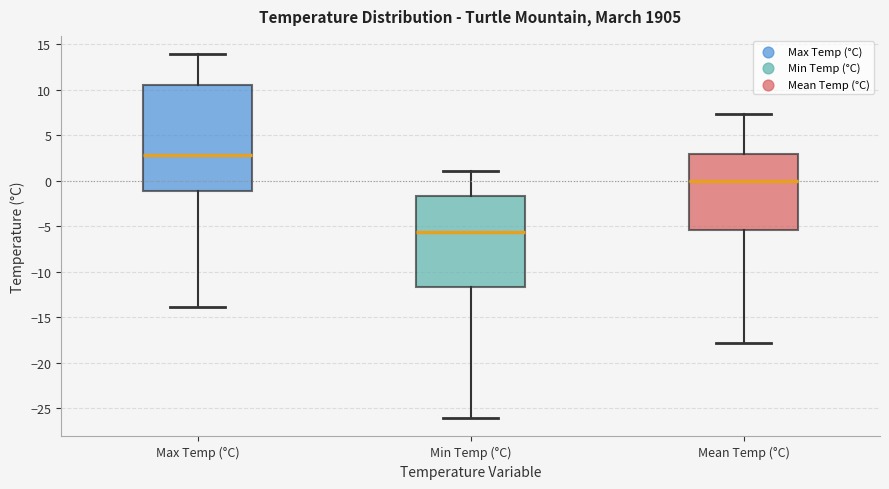

Which box has the lowest median line?

Min Temp (°C)